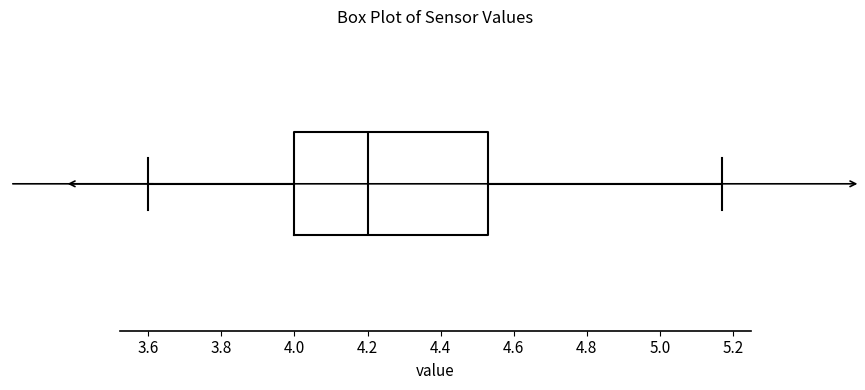

Where is the right edge of the box on the x-axis? The values are not printed on the chart, so give them approximately, as read against the axis.

4.54